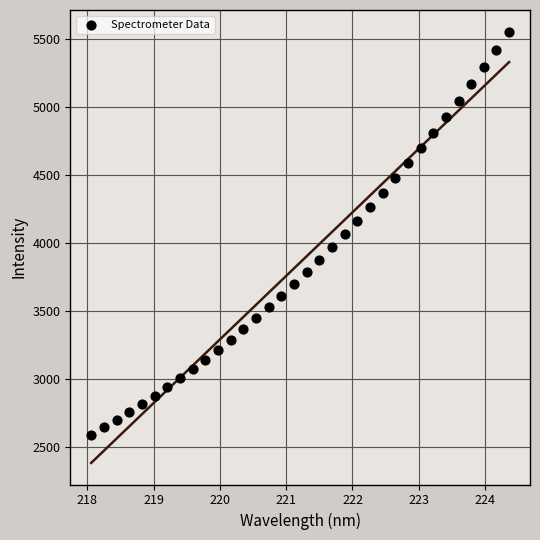

What is the range of X values (max minus min)?

6.3